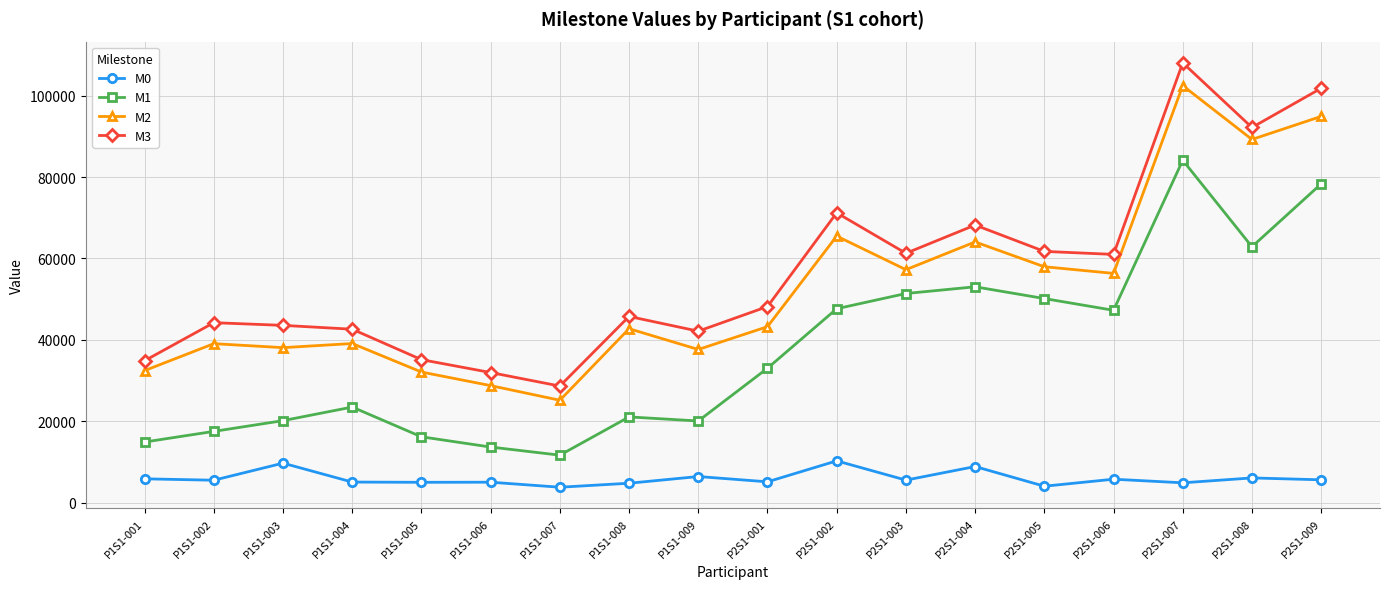

What is the label of the 10th point from the left?

P2S1-001